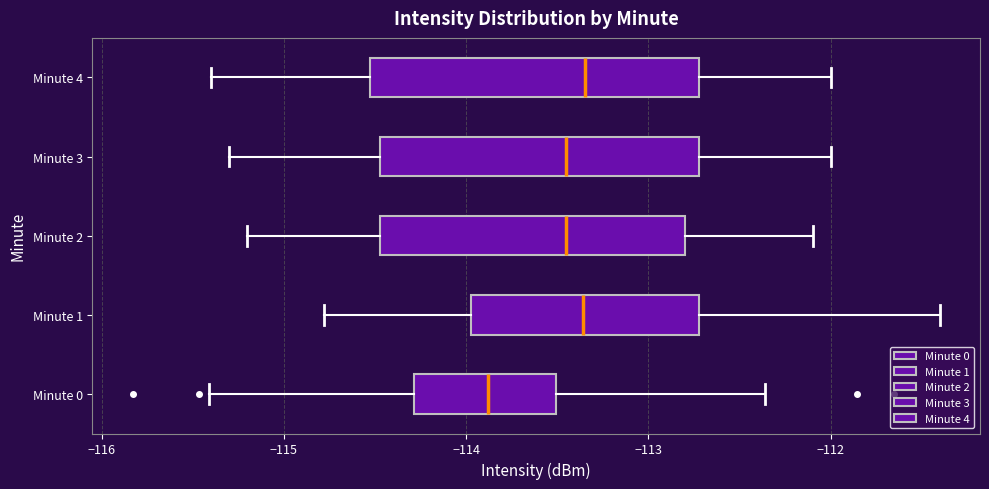

Which box's median line is the furthest to the left?

Minute 0